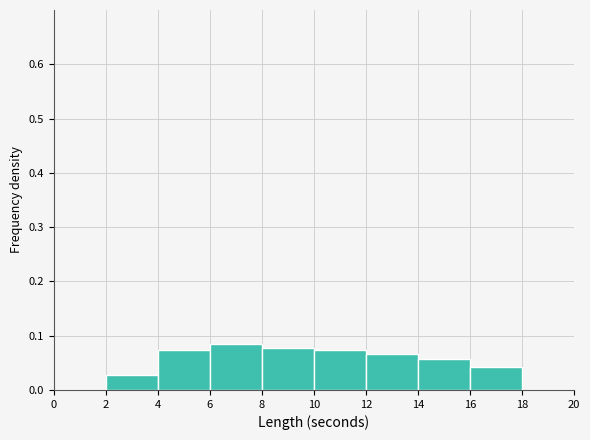

Reading left to right, list every bar in this chart as the range it spans on the x-axis followed by its height. The values are not printed on the chart, so give them approximately, as read against the axis.

0 to 2: 0
2 to 4: 0.03
4 to 6: 0.07
6 to 8: 0.08
8 to 10: 0.08
10 to 12: 0.07
12 to 14: 0.07
14 to 16: 0.06
16 to 18: 0.04
18 to 20: 0